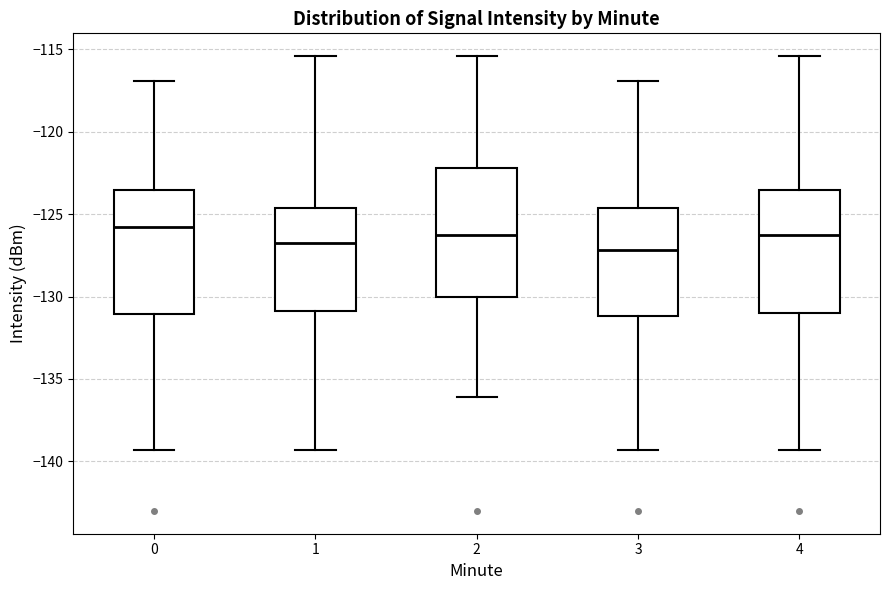

Reading left to right, read every box against the y-axis: the position of its median line, the range the box covers, and the ends of its whiskers. The values are not printed on the chart, so give them approximately, as read against the axis.

0: median -126.0, box -131.0 to -123.5, whiskers -139.5 to -117.0
1: median -126.5, box -131.0 to -124.5, whiskers -139.5 to -115.5
2: median -126.5, box -130.0 to -122.0, whiskers -136.0 to -115.5
3: median -127.0, box -131.0 to -124.5, whiskers -139.5 to -117.0
4: median -126.5, box -131.0 to -123.5, whiskers -139.5 to -115.5